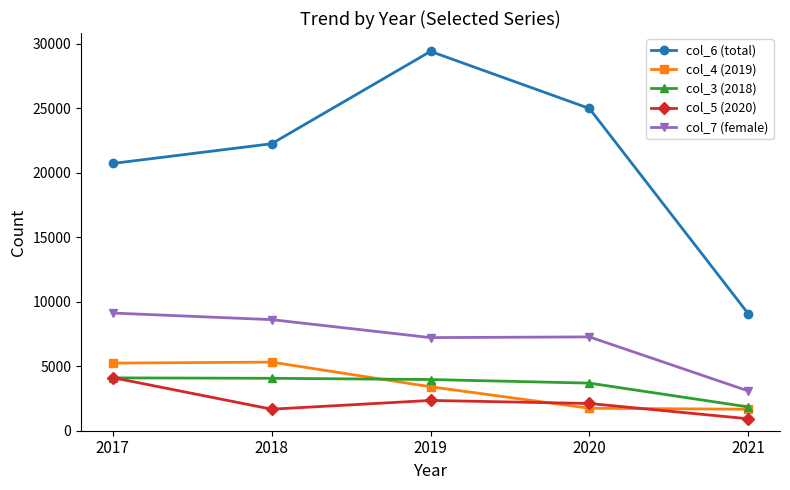

Which series changed the most between 2019 and 2020?

col_6 (total)